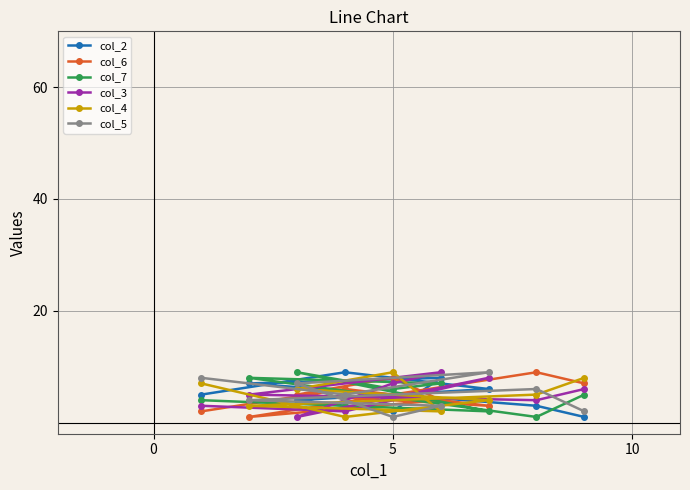

True or false: col_3 and col_2 intersect in this chart.

True